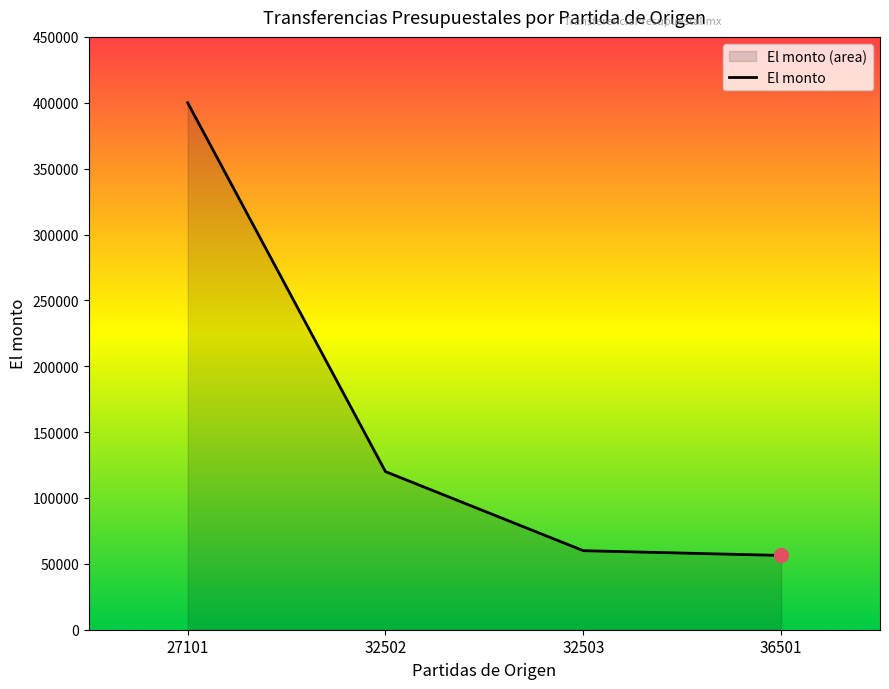

Between 32503 and 27101, which is larger?

27101